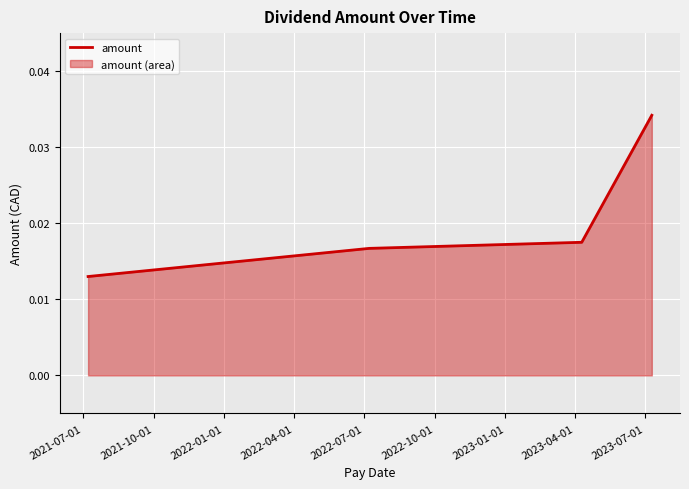

True or false: there are more than 1 points higher than both neighbors.

False